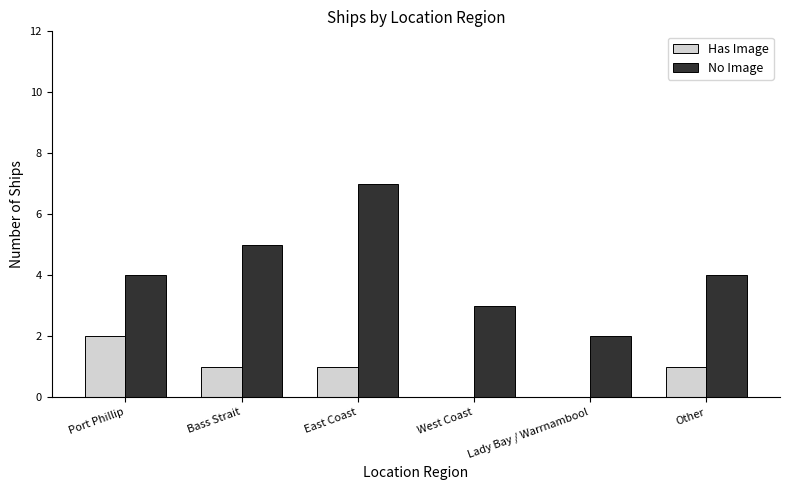

Which label corresponds to the largest value in the chart?

East Coast